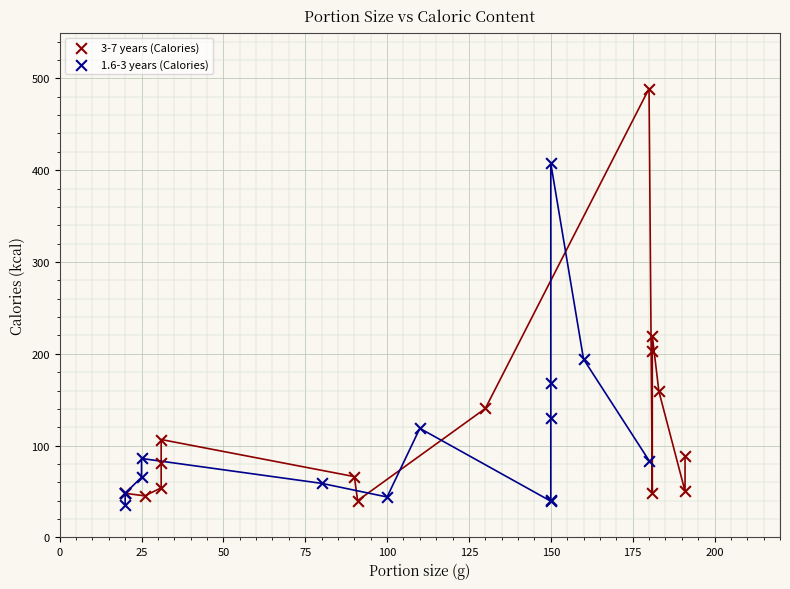

Which series contains the highest Y value?

3-7 years (Calories)